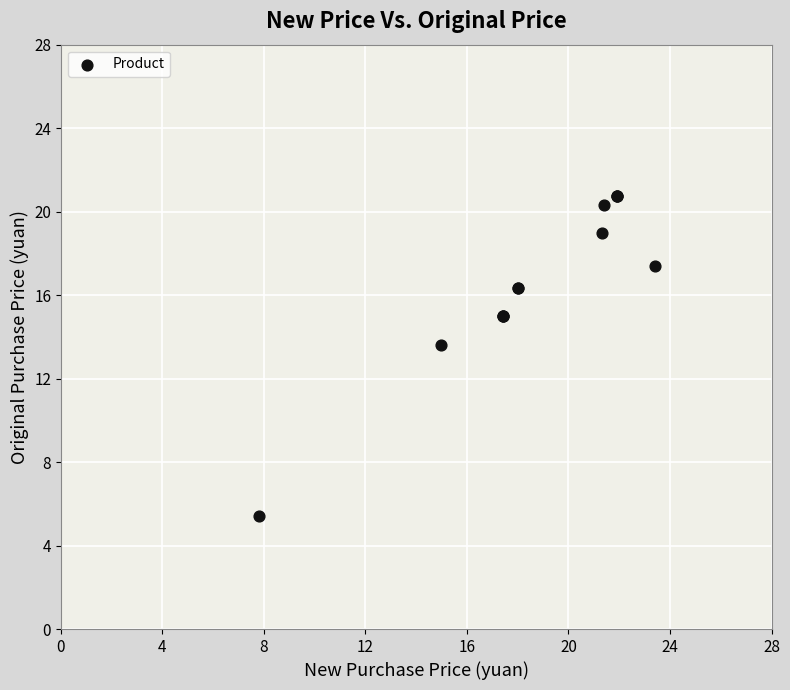

What Y value in the scatter plot is closest to 13?

13.6